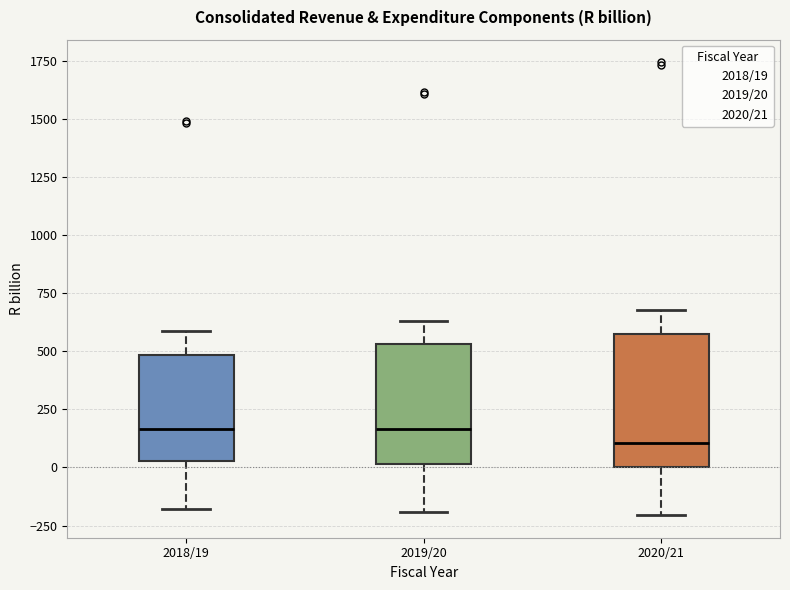

Reading left to right, transcribe this box plot: for each box, give where its median line is, the range the box spans, and where its two whiskers end, as read against the y-axis. The values are not printed on the chart, so give them approximately, as read against the axis.

2018/19: median 150, box 50 to 500, whiskers -200 to 600
2019/20: median 150, box 0 to 550, whiskers -200 to 650
2020/21: median 100, box 0 to 550, whiskers -200 to 700